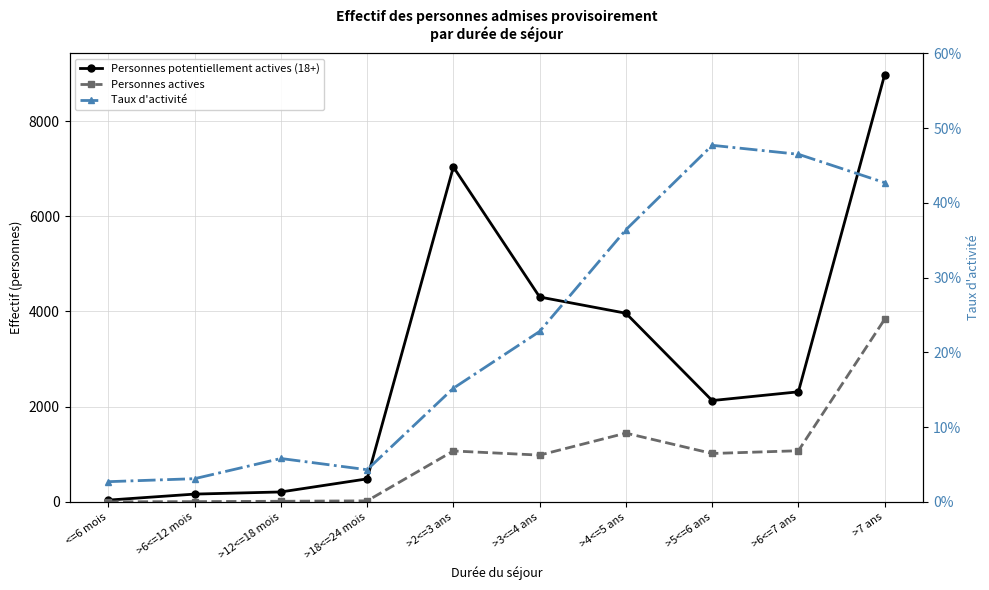

What is the label of the 7th point from the left?

>4<=5 ans